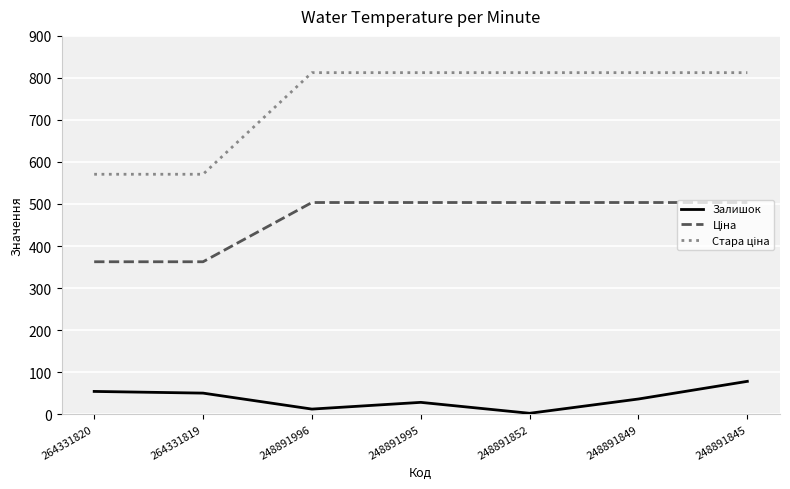

True or false: Залишок has a value of 84.6 at 264331820.

False